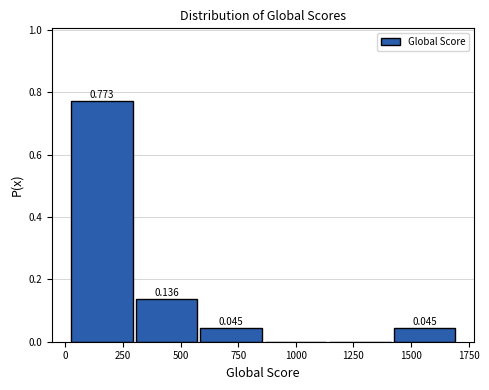

Which range on the x-axis has the tallest bar?

0 to 300